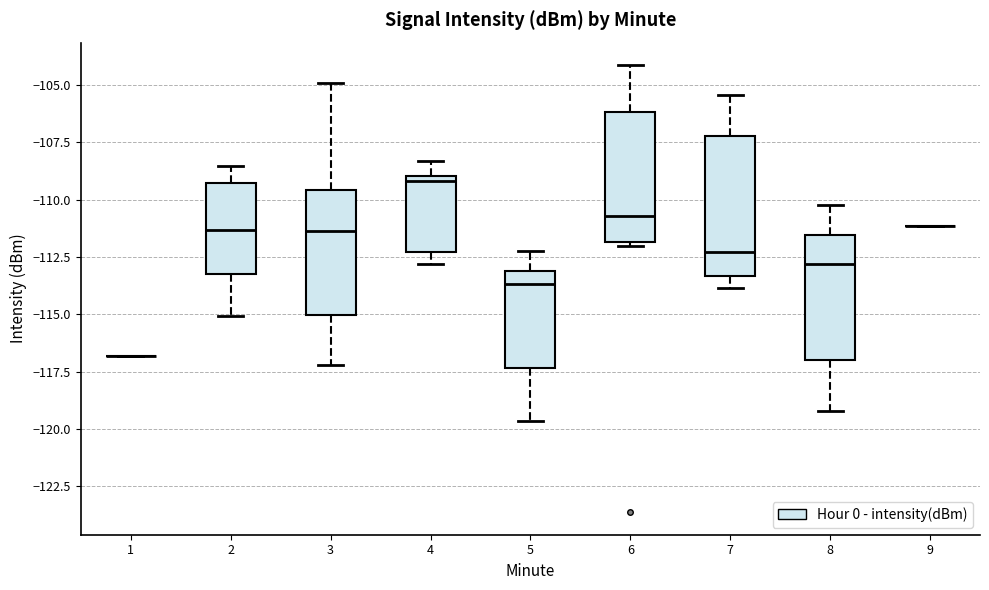

Reading left to right, read every box against the y-axis: the position of its median line, the range the box covers, and the ends of its whiskers. The values are not printed on the chart, so give them approximately, as read against the axis.

1: box collapsed to a line at -117.0, whiskers -117.0 to -117.0
2: median -111.5, box -113.0 to -109.5, whiskers -115.0 to -108.5
3: median -111.5, box -115.0 to -109.5, whiskers -117.0 to -105.0
4: median -109.0 (just below the box's upper edge), box -112.5 to -109.0, whiskers -113.0 to -108.5
5: median -113.5, box -117.5 to -113.0, whiskers -119.5 to -112.0
6: median -110.5, box -112.0 to -106.0, whiskers -112.0 (just below the box's lower edge) to -104.0
7: median -112.5, box -113.5 to -107.0, whiskers -114.0 to -105.5
8: median -113.0, box -117.0 to -111.5, whiskers -119.0 to -110.0
9: box collapsed to a line at -111.0, whiskers -111.0 to -111.0